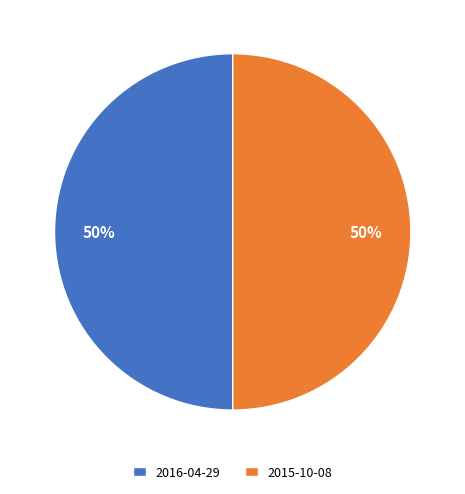

To the nearest percent, what is the average slice percentage?

50%